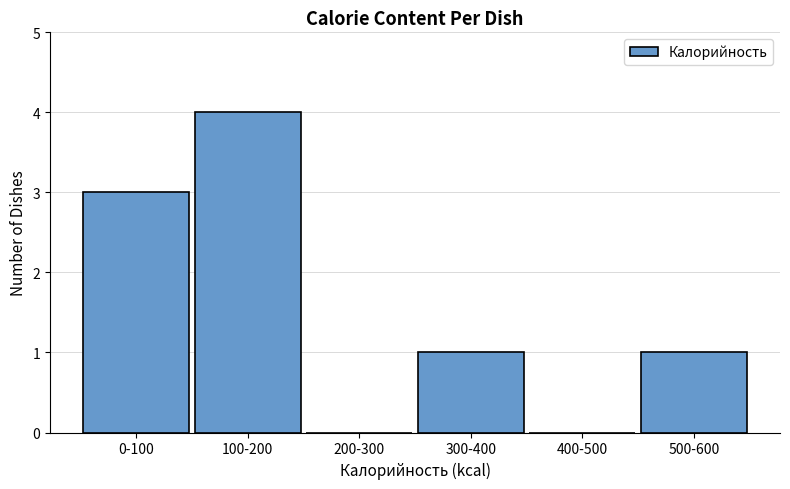

Reading right to left, extract all data points from this chart.

500-600=1	400-500=0	300-400=1	200-300=0	100-200=4	0-100=3